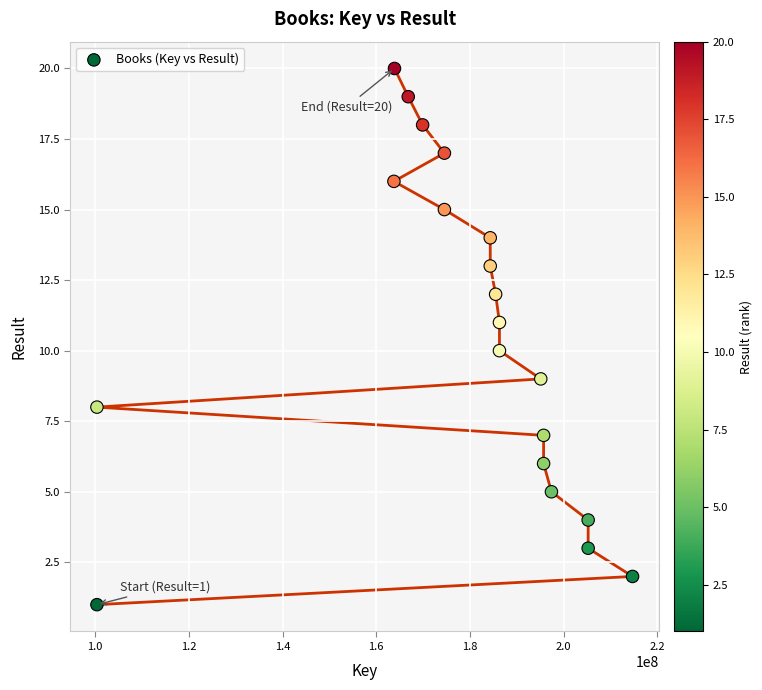

What is the range of Y values (max minus min)?

19